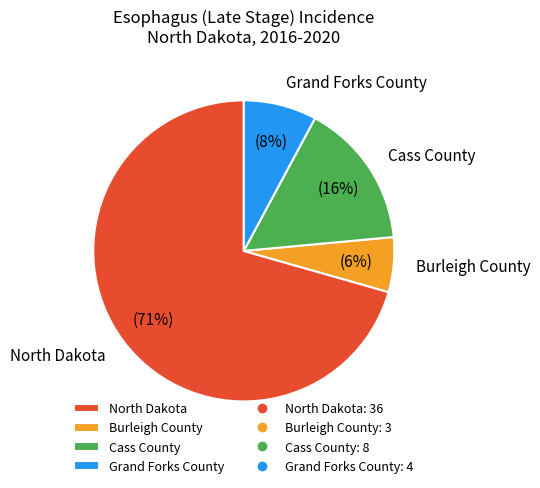

Which slice is the smallest?

Burleigh County